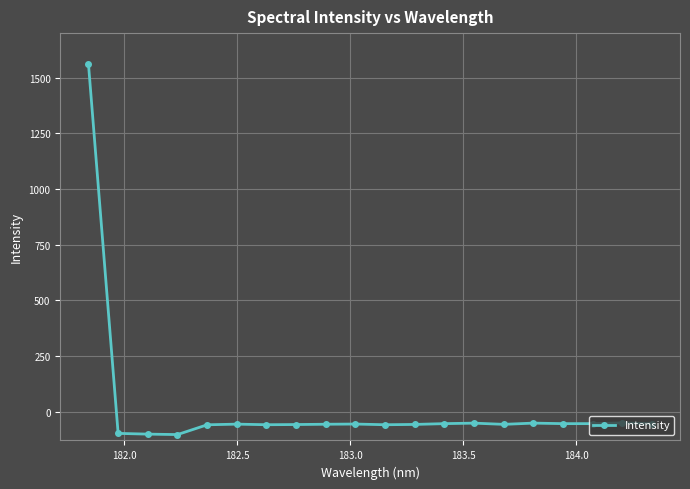

What is the value of the 13th point from the left?

-54.4